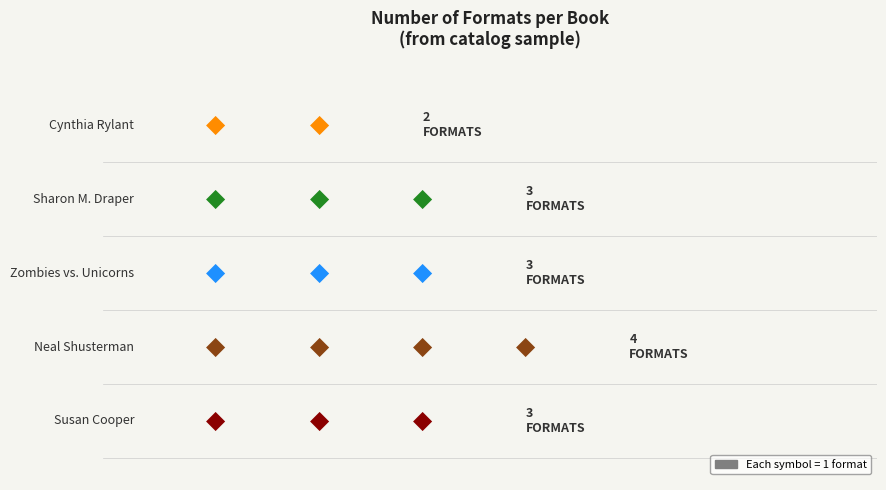

What is the greatest value displayed?

4